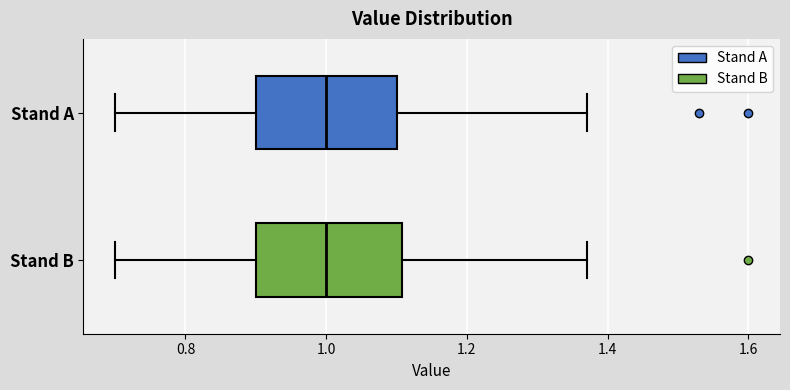

Where does the median line of the box for Stand A sit on the x-axis? The values are not printed on the chart, so give them approximately, as read against the axis.

1.00